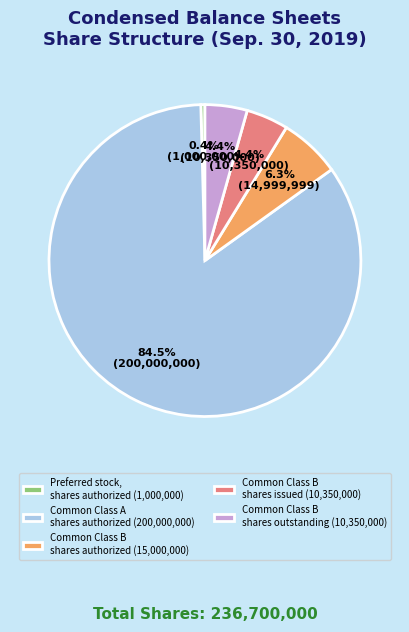

How many slices are in this pie chart?

5